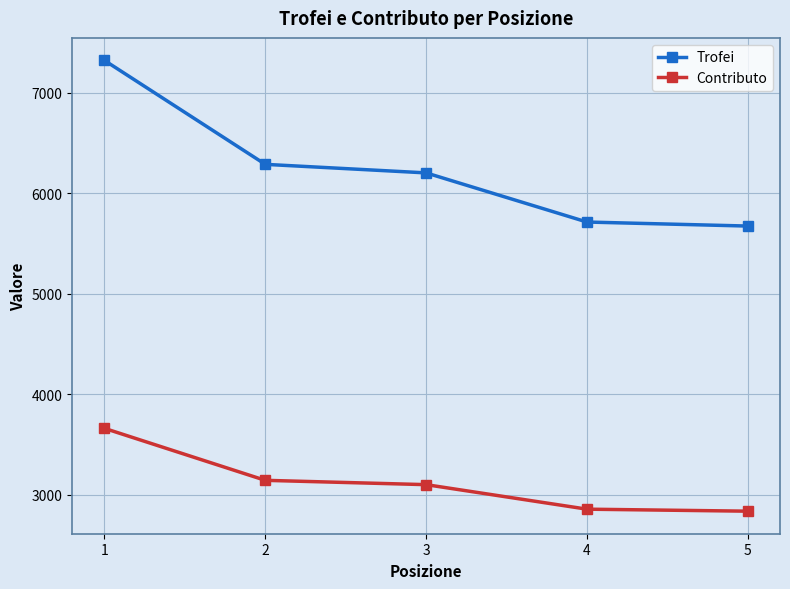

True or false: Contributo and Trofei intersect in this chart.

False